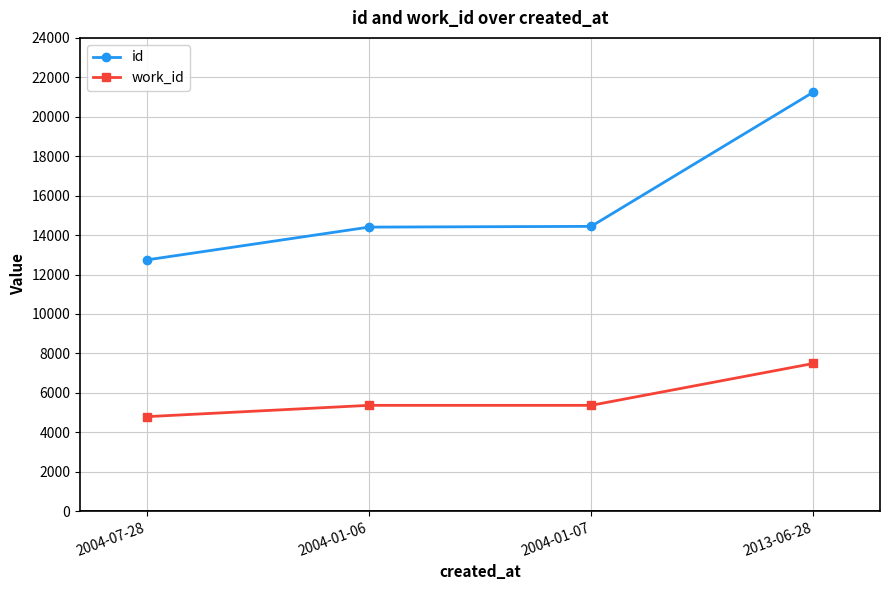

How many lines are shown in the chart?

2